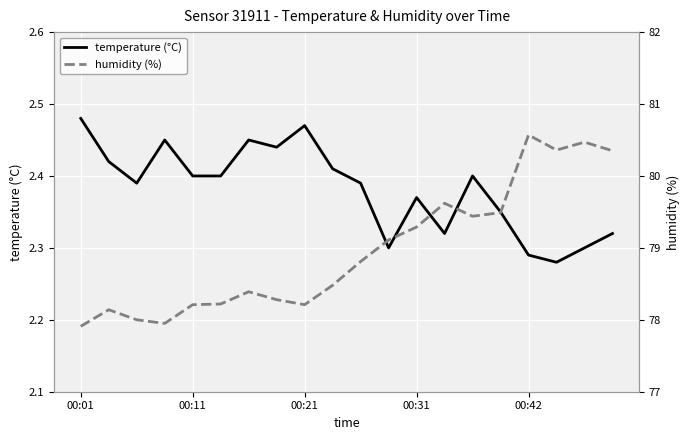

True or false: temperature (°C) and humidity (%) cross at least once.

False